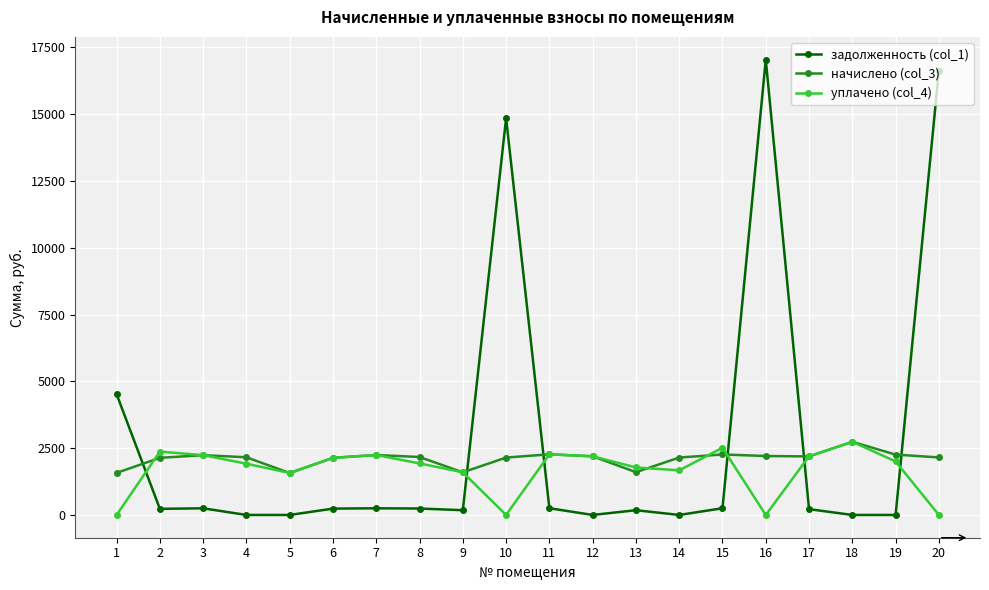

Which series has the largest range (max minus min)?

задолженность (col_1)